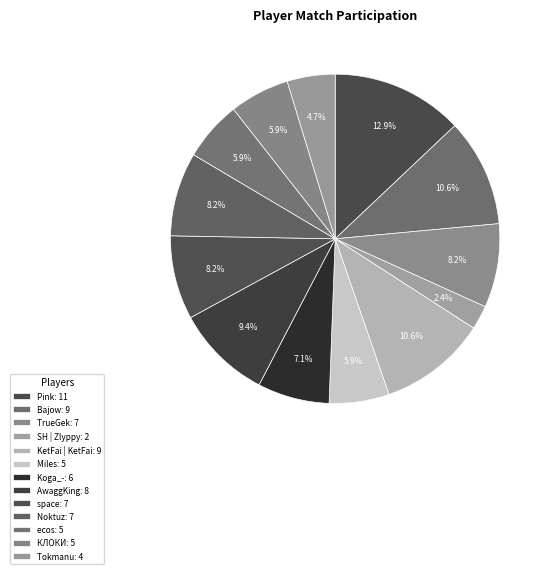

How many segments does this pie chart have?

13